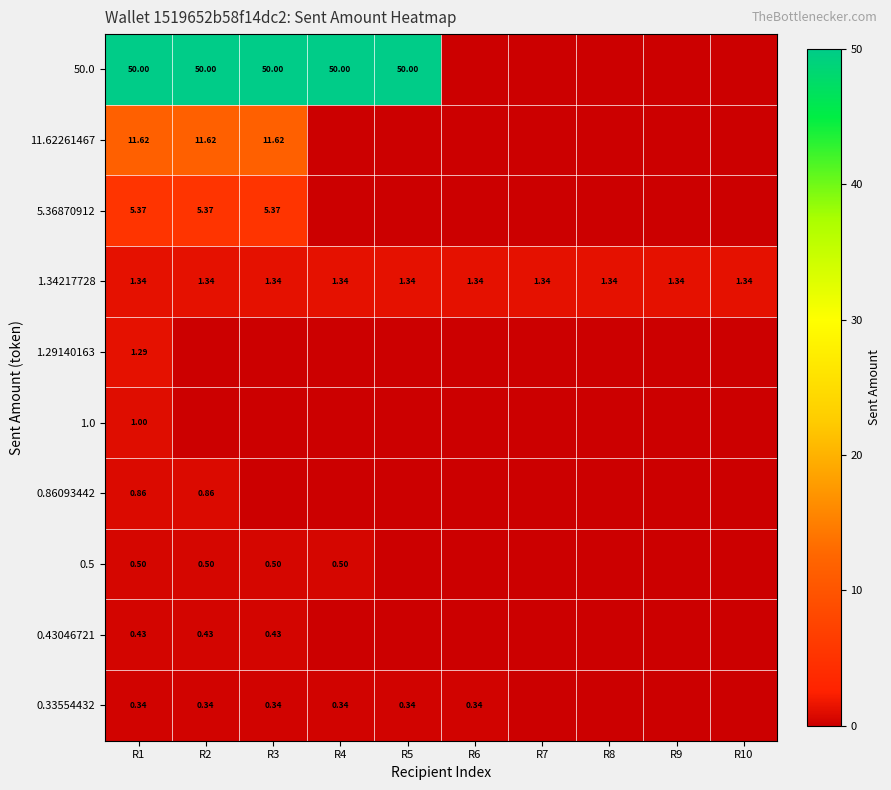

Is it true that 0.43046721 equals 0.0 at R5?

True